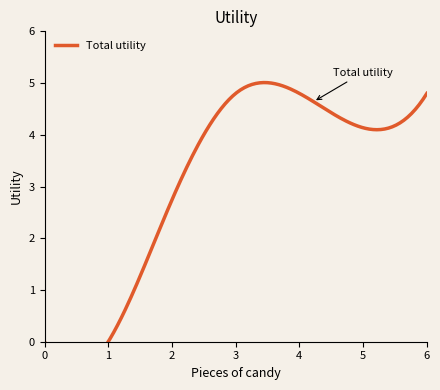

What is the difference between the maximum and second lowest values?

3